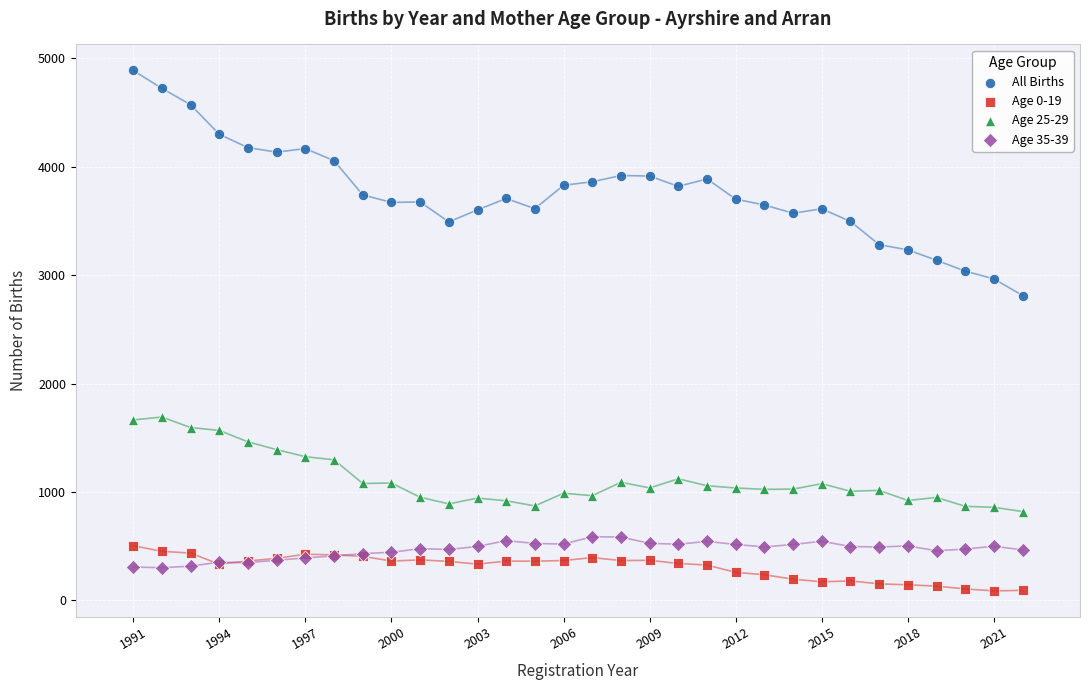

What are all the series names shown in the legend?

All Births, Age 0-19, Age 25-29, Age 35-39